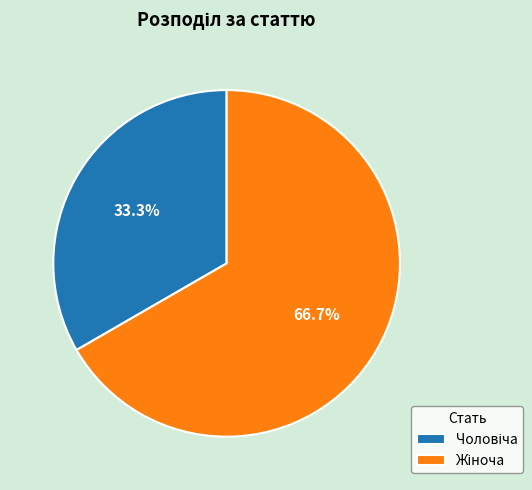

Does any single category account for the majority?

Yes